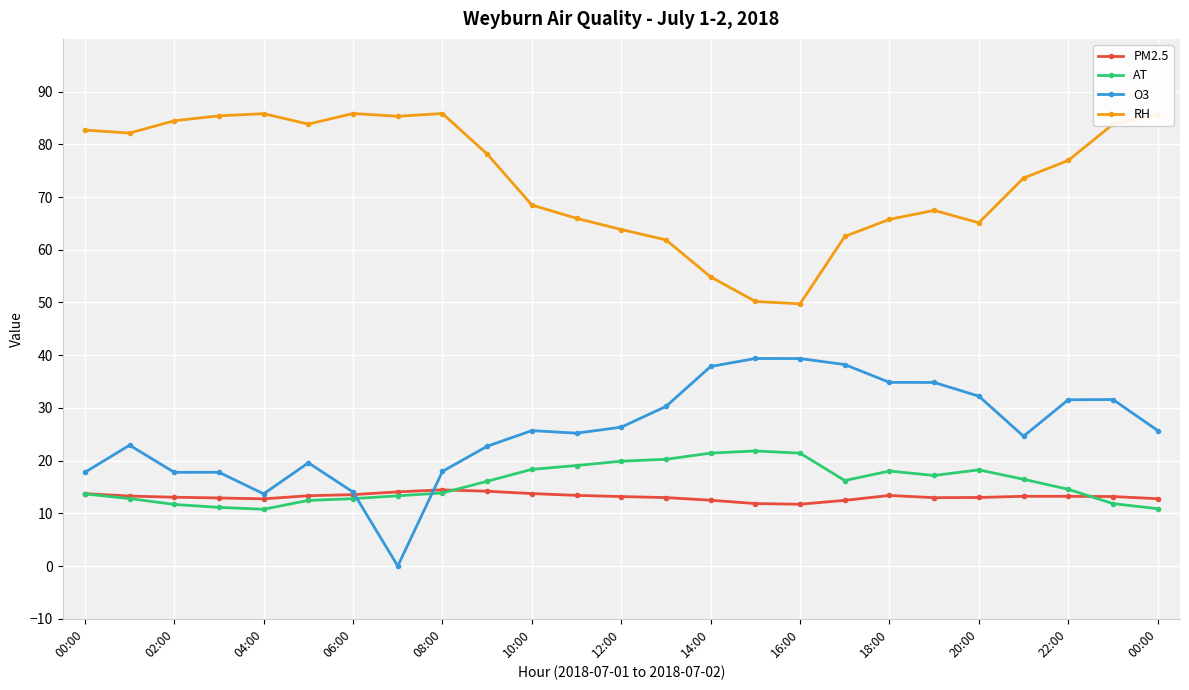

What is the maximum value shown in the chart?

85.8